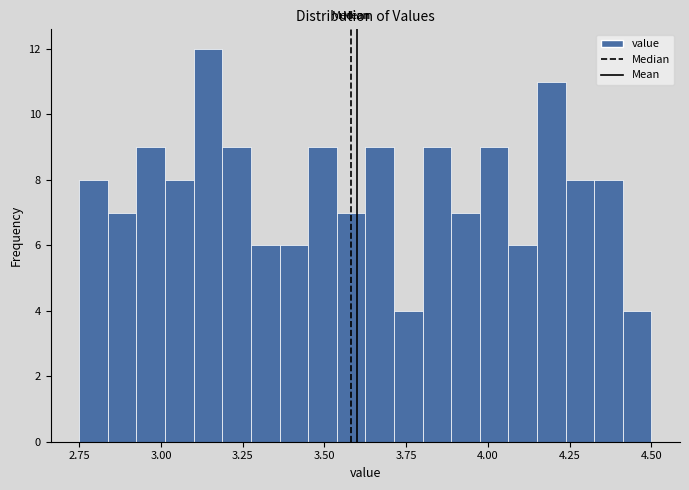

Around what value on the x-axis is the tallest bar? Give the approximate position of its centre, as read against the axis.

3.15